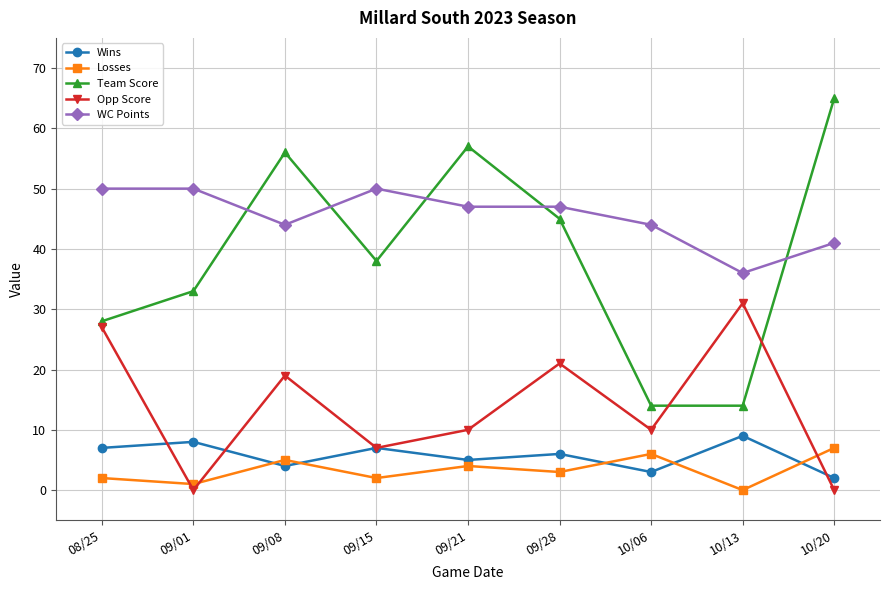

After their last crossing, which series has the higher values: Opp Score or Team Score?

Team Score